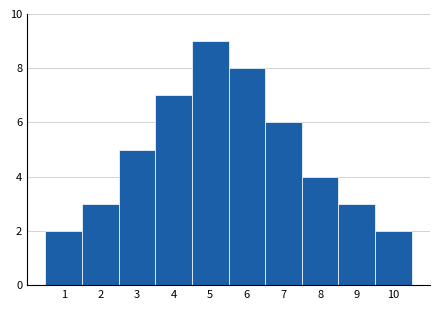

Reading left to right, extract all data points from this chart.

1=2	2=3	3=5	4=7	5=9	6=8	7=6	8=4	9=3	10=2